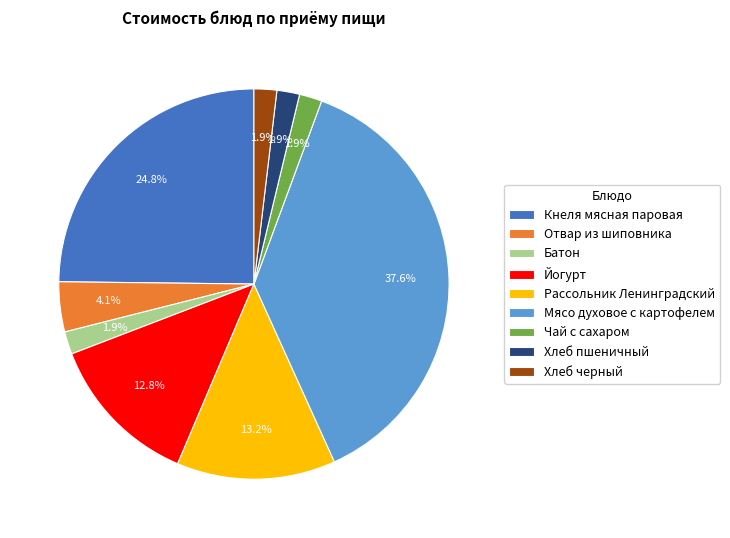

Which category has the biggest portion of the pie?

Мясо духовое с картофелем